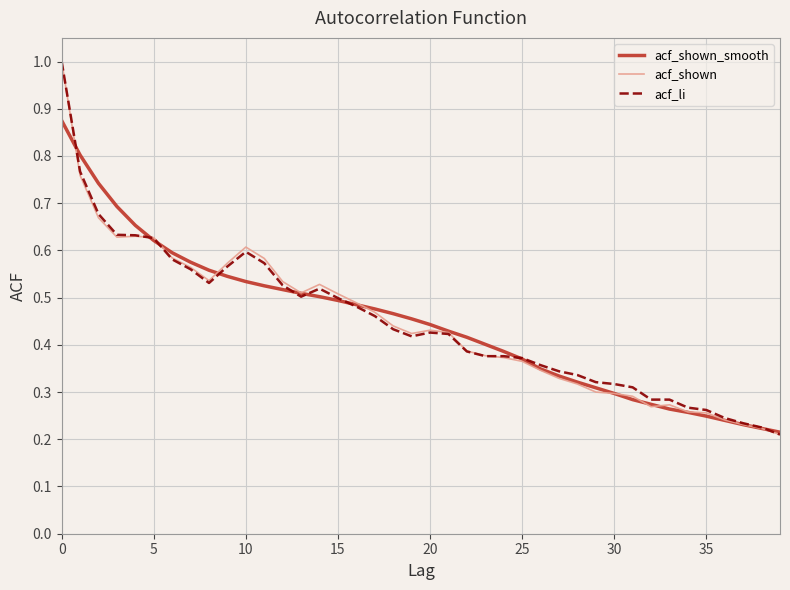

How many series are shown in this chart?

3